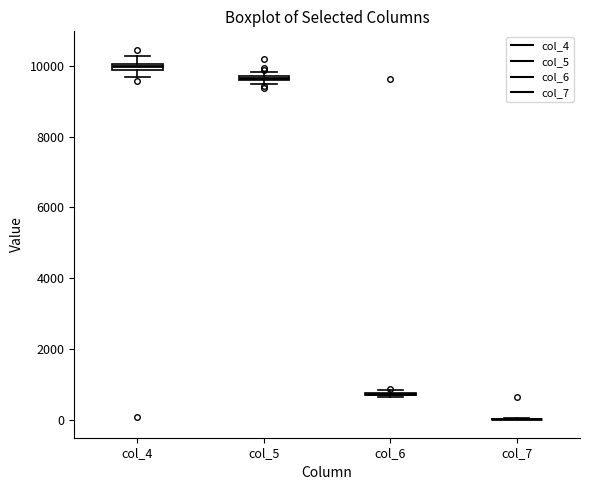

Where is the upper edge of the box for col_5 on the y-axis? The values are not printed on the chart, so give them approximately, as read against the axis.

9800